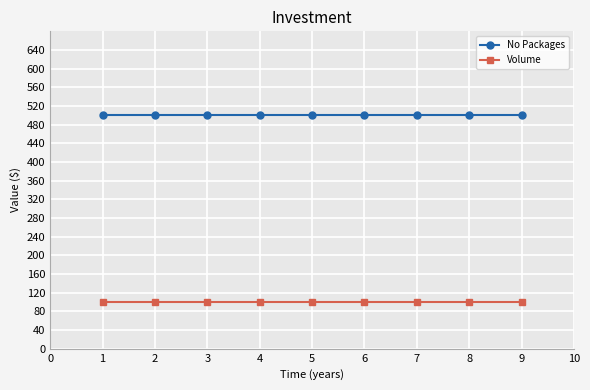

Which series has the largest total across all categories?

No Packages